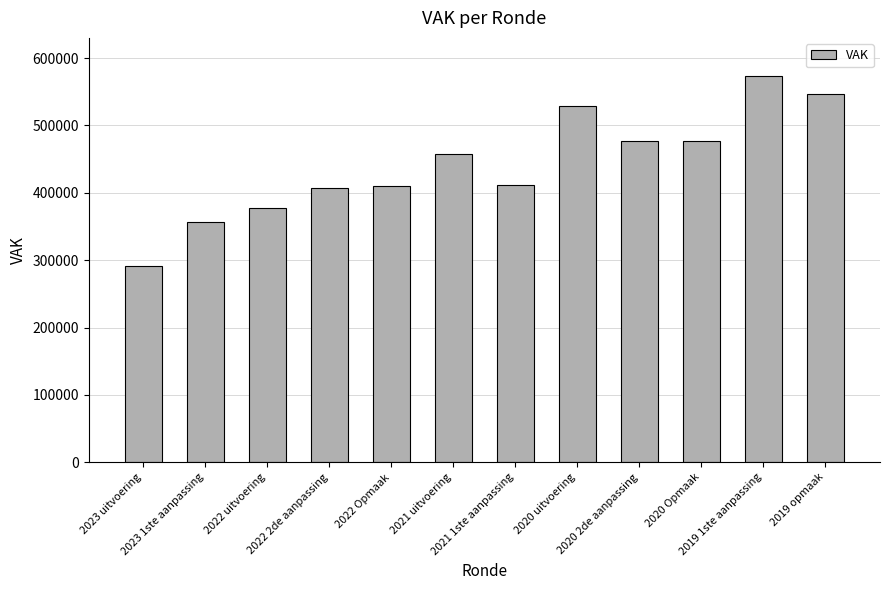

What is the value of the 8th bar from the left?

529342